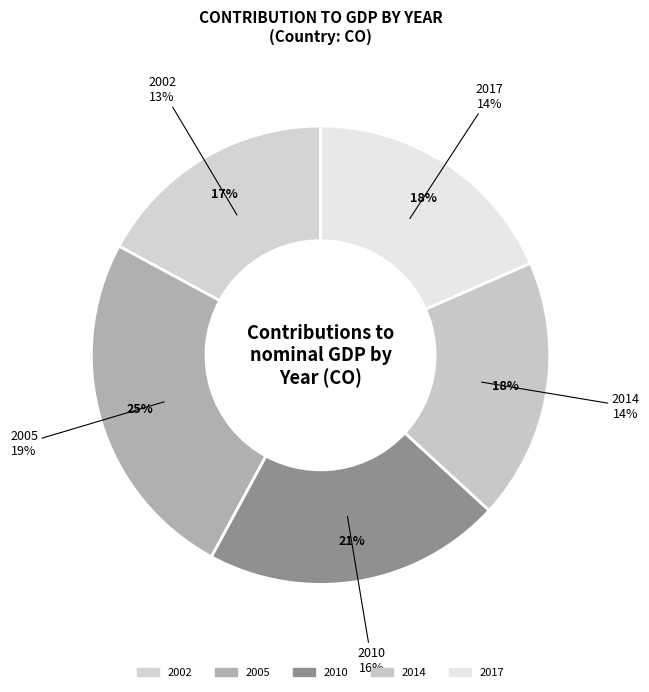

Does 2005 represent more than half of the total?

No